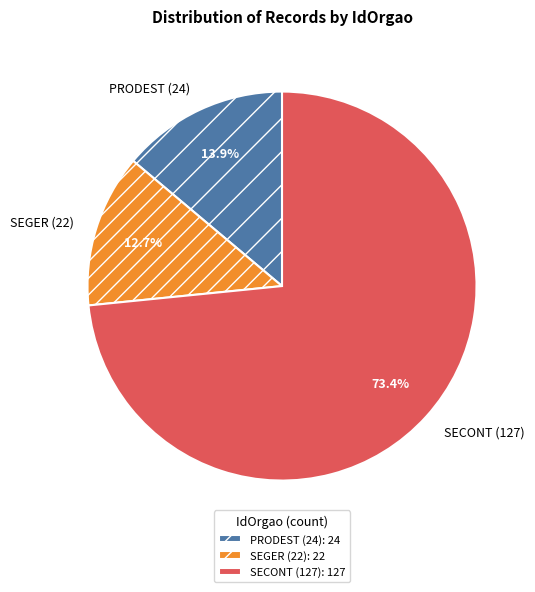

To the nearest percent, what percentage of the pie is PRODEST (24)?

14%